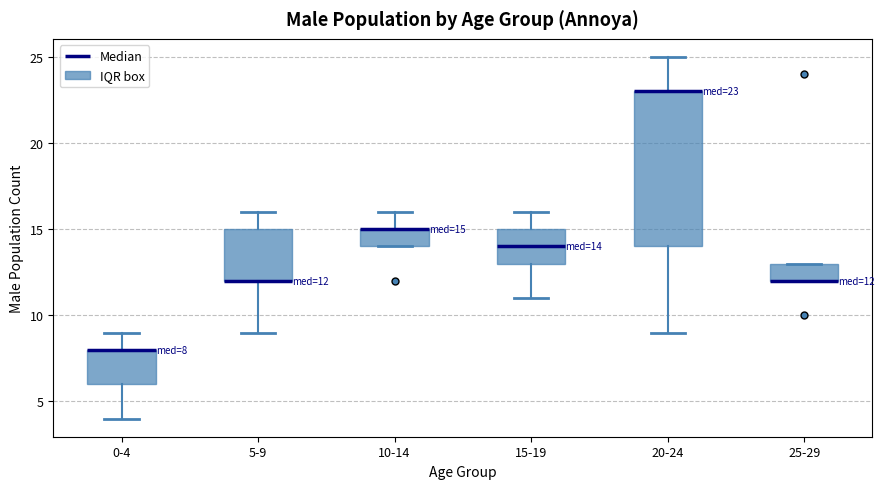

Comparing the boxes themselves (not the whiskers), which one is the tallest?

20-24